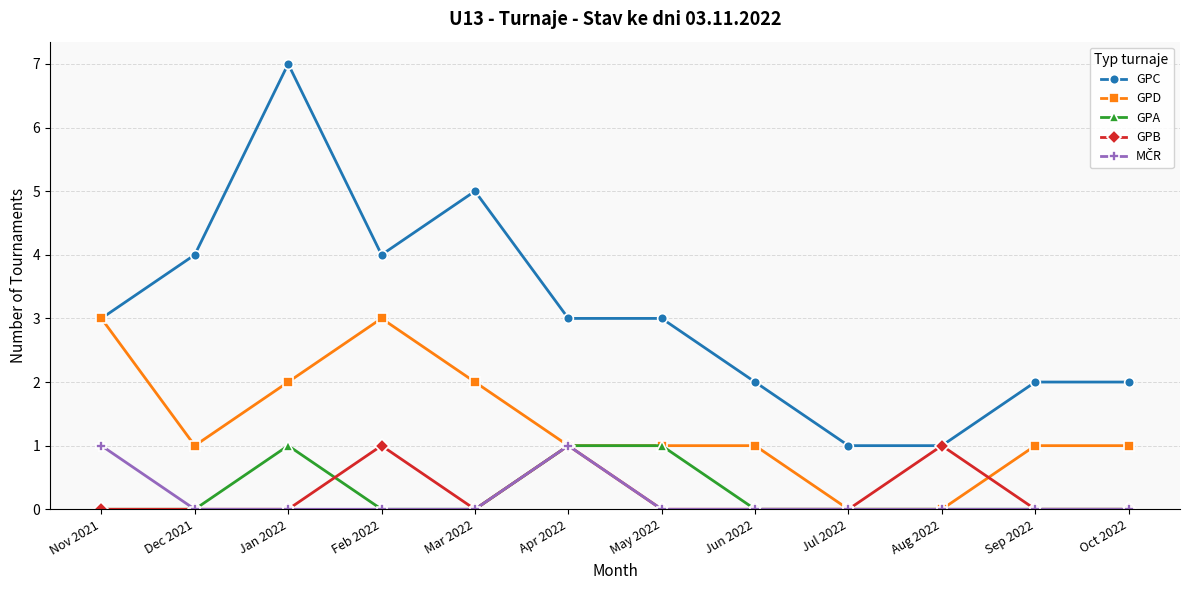

True or false: GPA and GPC intersect in this chart.

False